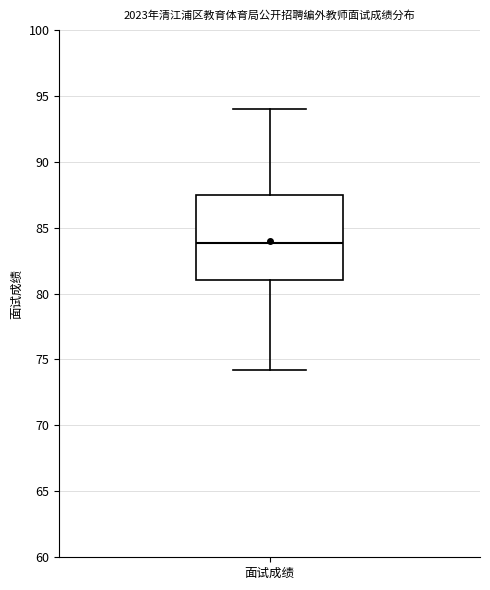

Read this box plot against the y-axis: the position of the median line, the range covered by the box, and the ends of both whiskers. The values are not printed on the chart, so give them approximately, as read against the axis.

median 84.0, box 81.0 to 87.5, whiskers 74.0 to 94.0